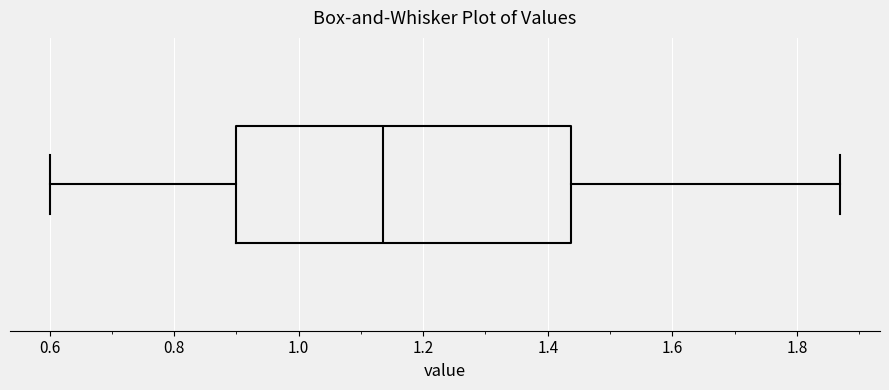

Read this box plot against the x-axis: the position of the median line, the range covered by the box, and the ends of both whiskers. The values are not printed on the chart, so give them approximately, as read against the axis.

median 1.14, box 0.90 to 1.44, whiskers 0.60 to 1.88